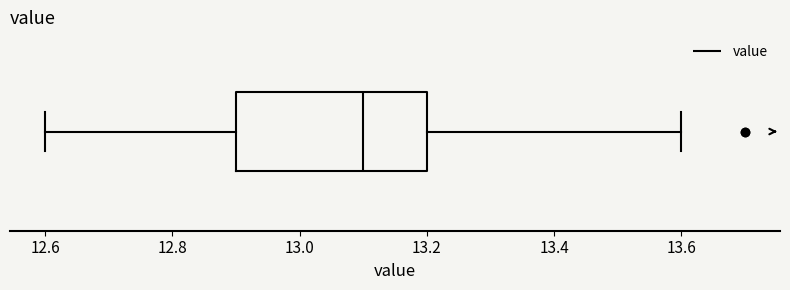

Where does the median line of the box sit on the x-axis? The values are not printed on the chart, so give them approximately, as read against the axis.

13.1